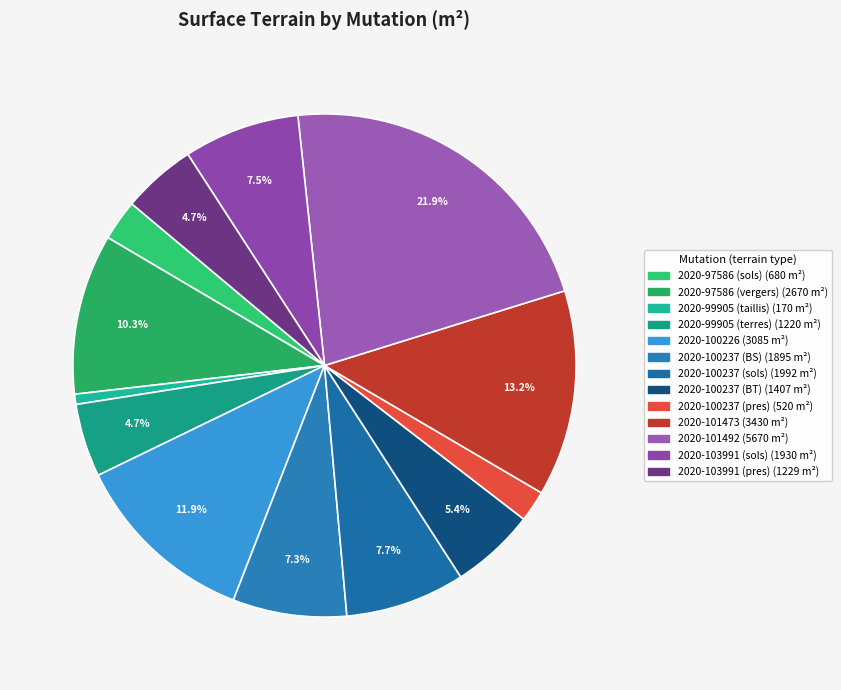

How many slices are in this pie chart?

13